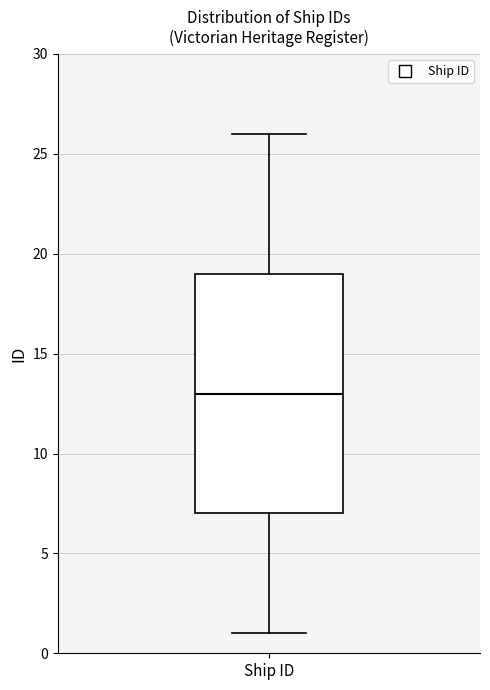

Where is the lower edge of the box for Ship ID on the y-axis? The values are not printed on the chart, so give them approximately, as read against the axis.

7